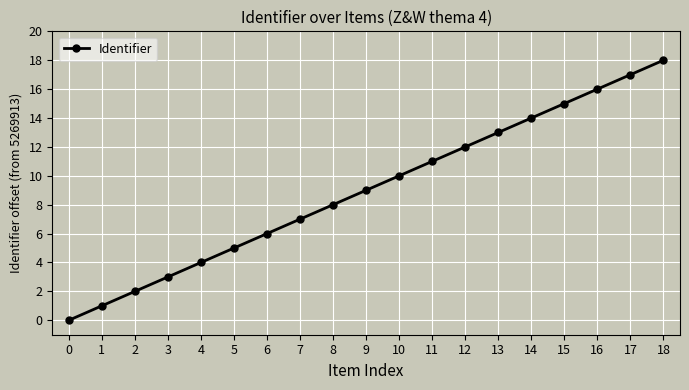

What is the value of the 4th point from the left?

3